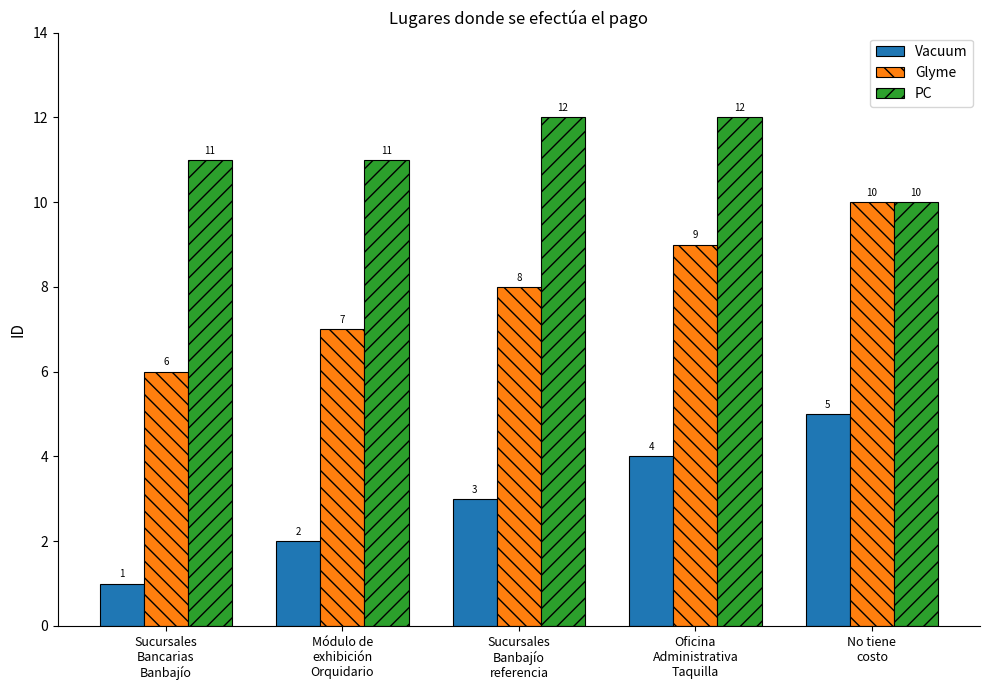

What is the approximate value of Vacuum at Oficina
Administrativa
Taquilla?

4